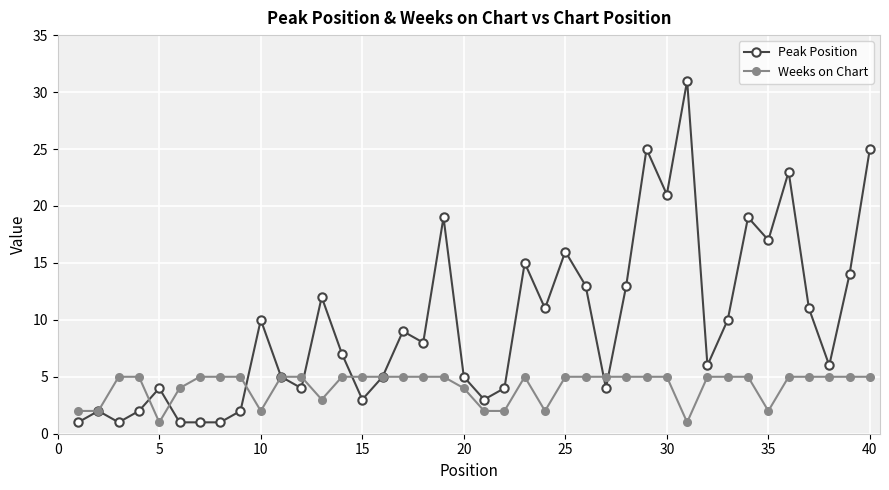

True or false: Peak Position has more than 0 interior local peaks.

True